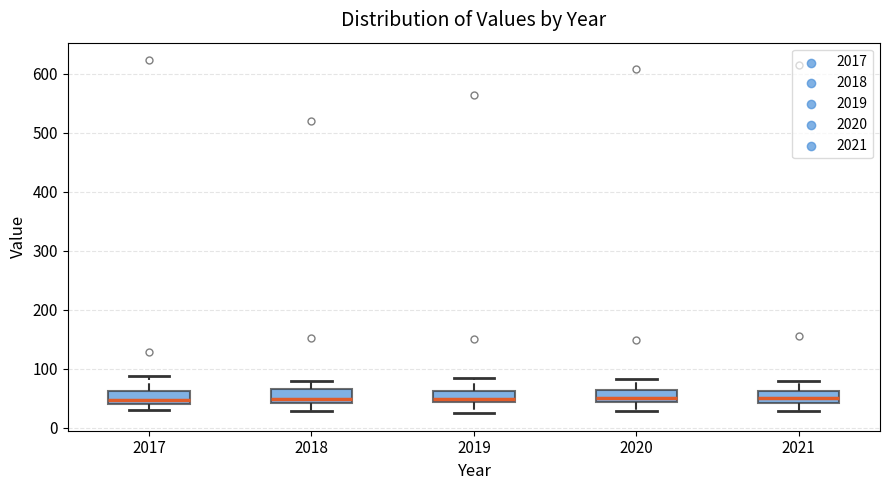

Reading left to right, transcribe this box plot: for each box, give where its median line is, the range the box spans, and where its two whiskers end, as read against the y-axis. The values are not printed on the chart, so give them approximately, as read against the axis.

2017: median 50, box 40 to 60, whiskers 30 to 90
2018: median 50, box 40 to 70, whiskers 30 to 80
2019: median 50, box 40 to 60, whiskers 30 to 80
2020: median 50, box 40 to 60, whiskers 30 to 80
2021: median 50, box 40 to 60, whiskers 30 to 80